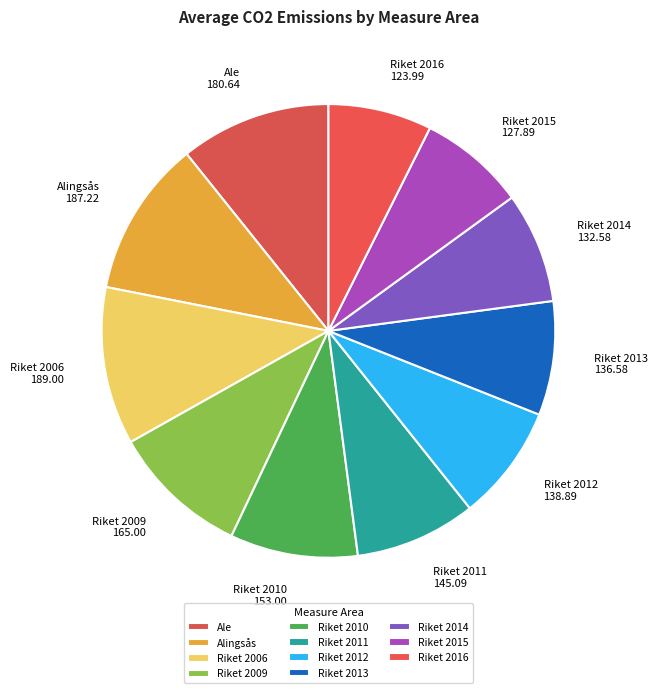

Is the sum of Riket 2016 and Riket 2011 greater than half?

No